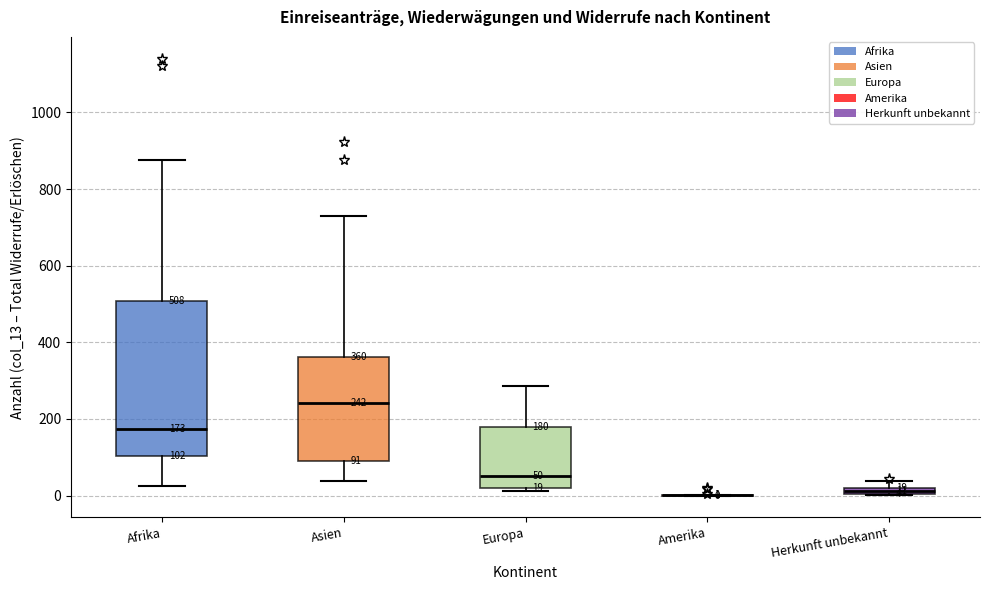

Comparing the boxes themselves (not the whiskers), which one is the tallest?

Afrika